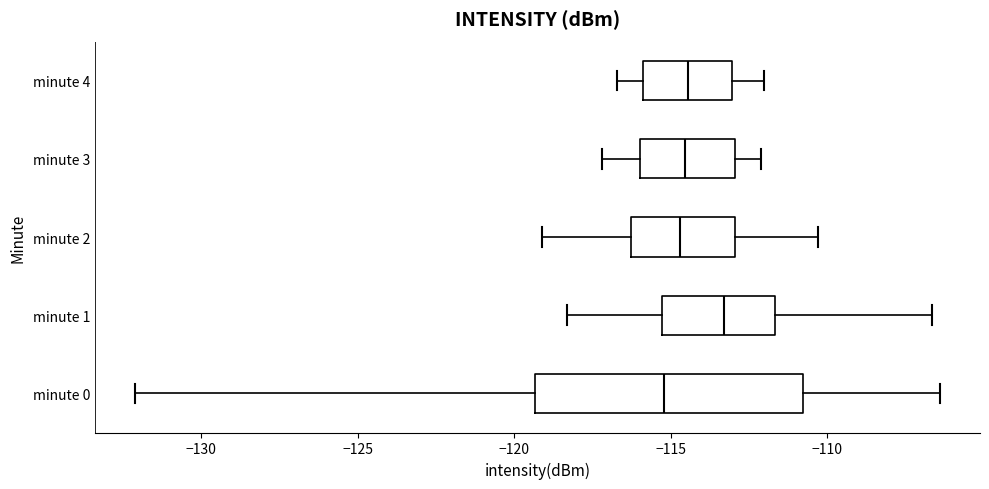

Reading bottom to top, read every box against the x-axis: the position of its median line, the range the box covers, and the ends of its whiskers. The values are not printed on the chart, so give them approximately, as read against the axis.

minute 0: median -115.0, box -119.5 to -111.0, whiskers -132.0 to -106.5
minute 1: median -113.5, box -115.5 to -111.5, whiskers -118.5 to -106.5
minute 2: median -114.5, box -116.0 to -113.0, whiskers -119.0 to -110.5
minute 3: median -114.5, box -116.0 to -113.0, whiskers -117.0 to -112.0
minute 4: median -114.5, box -116.0 to -113.0, whiskers -116.5 to -112.0